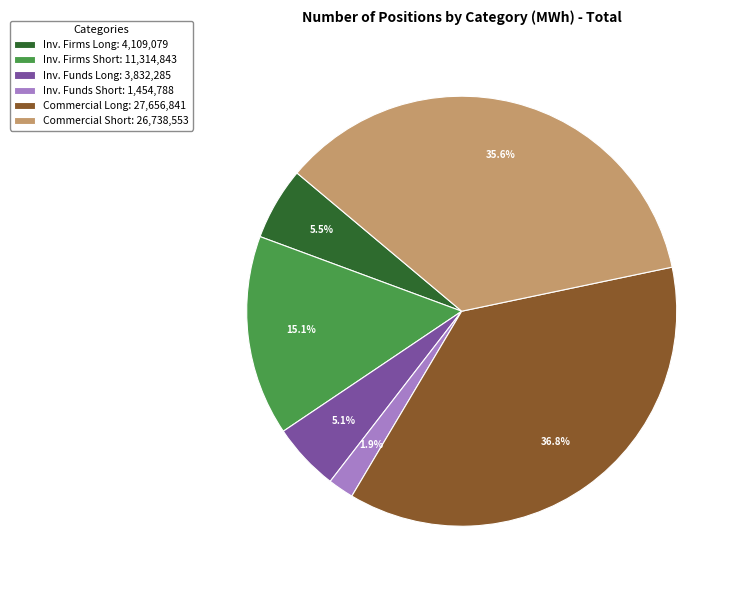

Between Commercial Long: 27,656,841 and Inv. Firms Short: 11,314,843, which is larger?

Commercial Long: 27,656,841